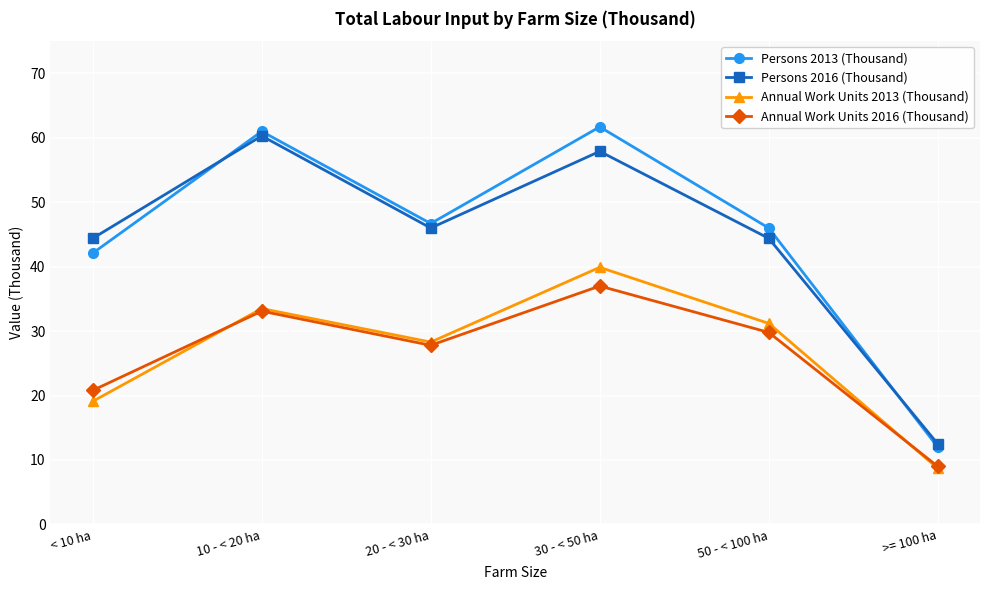

At which category is the sum across all series the highest?

30 - < 50 ha